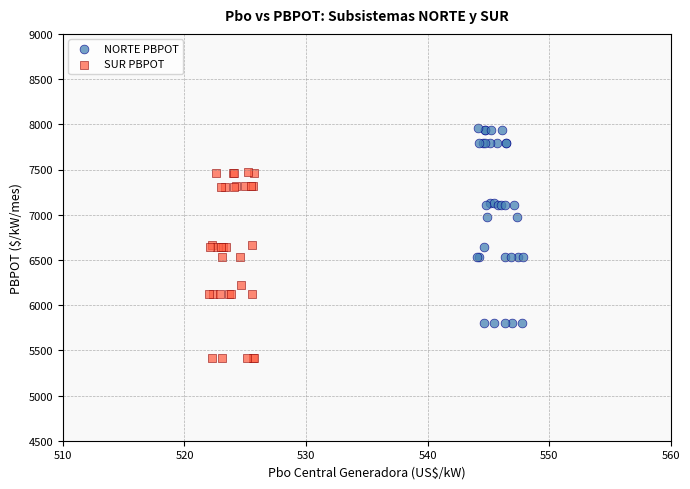

Which series has the widest spread of Y values?

NORTE PBPOT